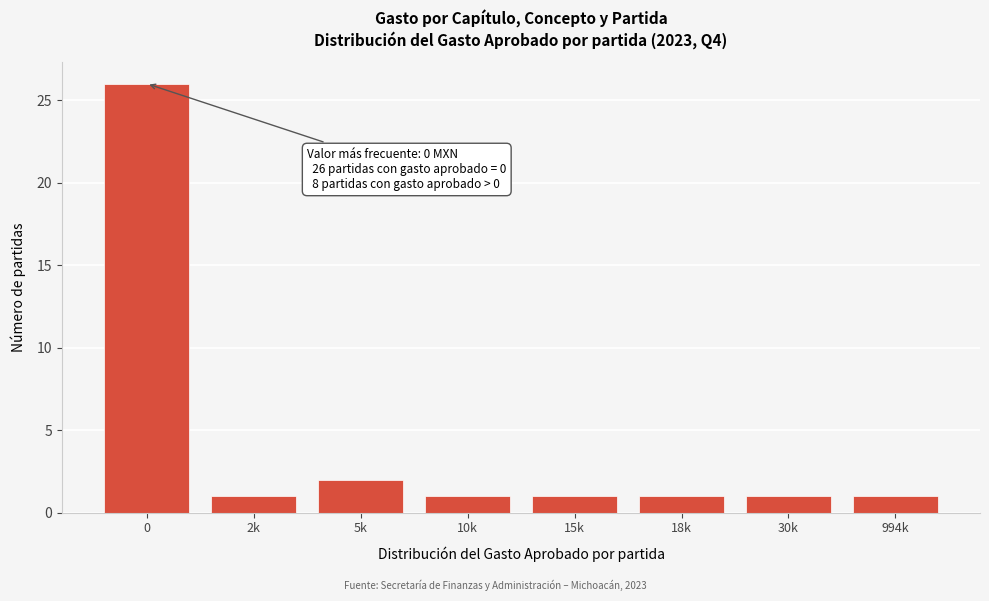

Reading left to right, extract all data points from this chart.

0=26	2k=1	5k=2	10k=1	15k=1	18k=1	30k=1	994k=1